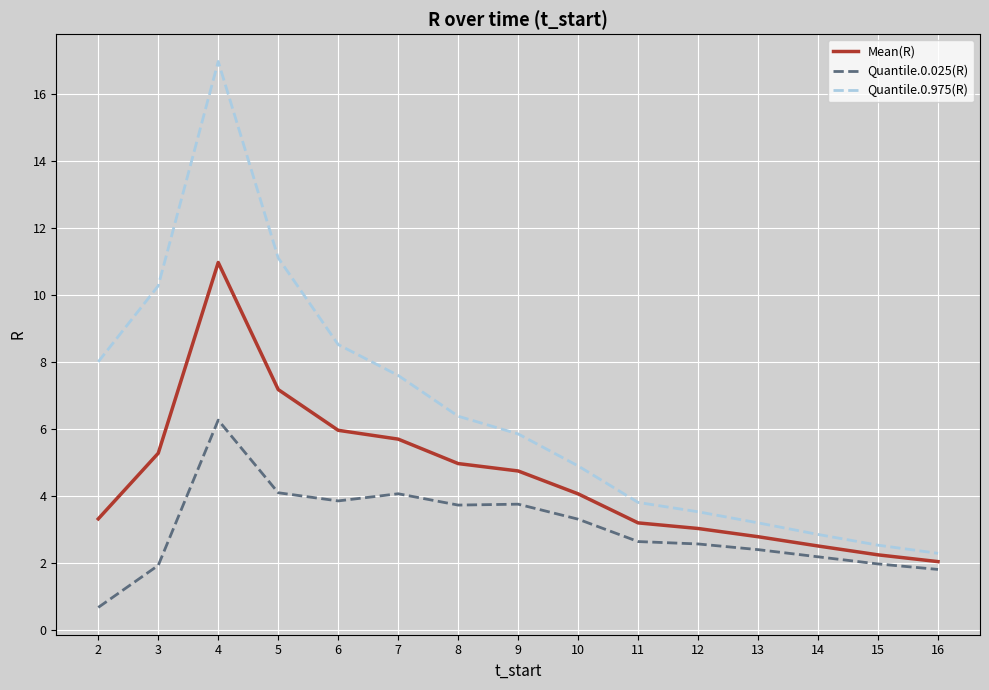

What is the maximum value for Quantile.0.025(R)?

6.3